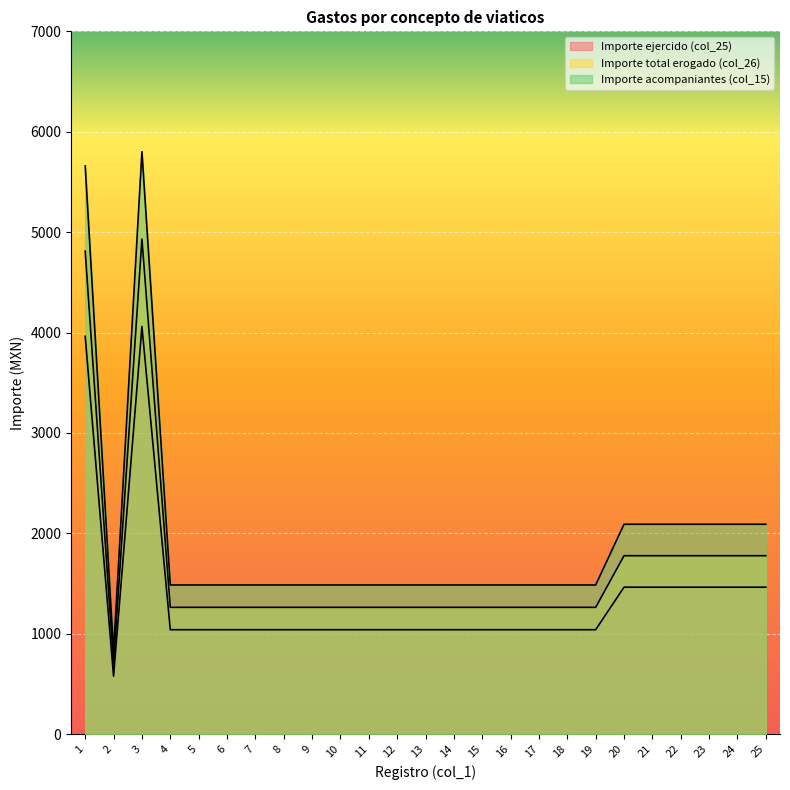

True or false: Importe total erogado (col_26) and Importe acompaniantes (col_15) intersect in this chart.

False